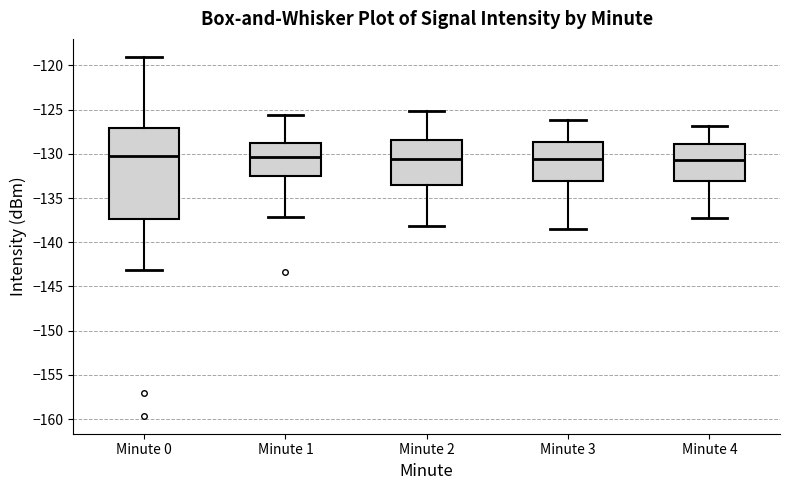

Which box is the tallest, from its lower edge to its upper edge?

Minute 0